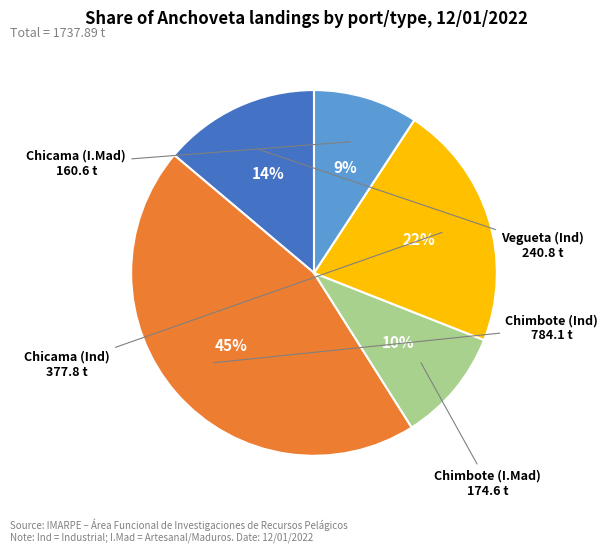

To the nearest percent, what is the difference between the largest and smallest slice percentages?

36%